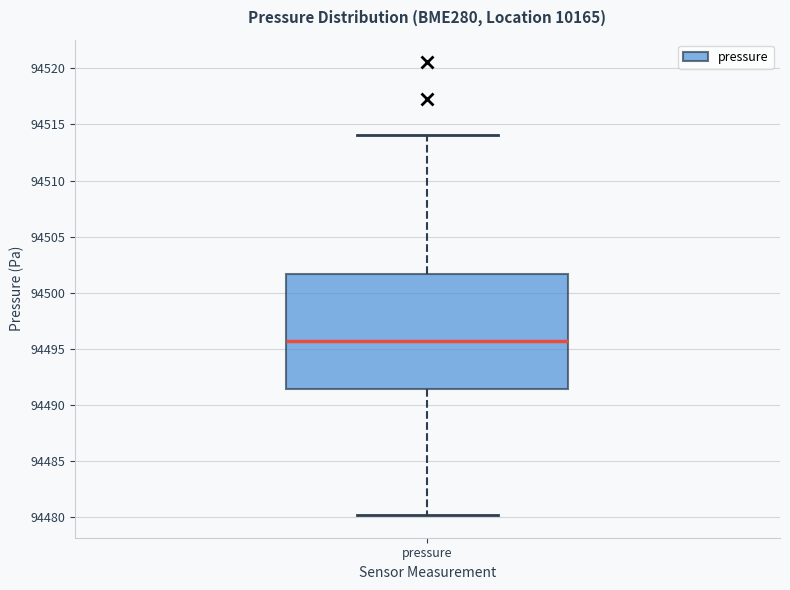

Where is the lower edge of the box for pressure on the y-axis? The values are not printed on the chart, so give them approximately, as read against the axis.

94491.5